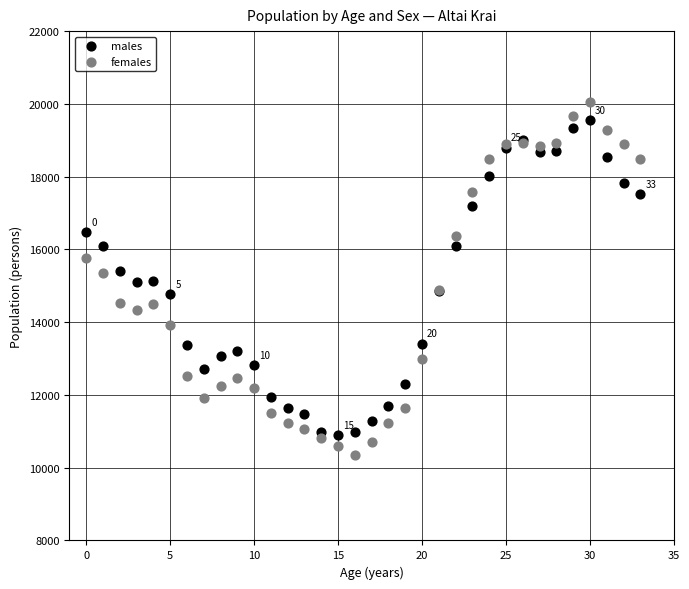

Which series has the largest Y range (max minus min)?

females